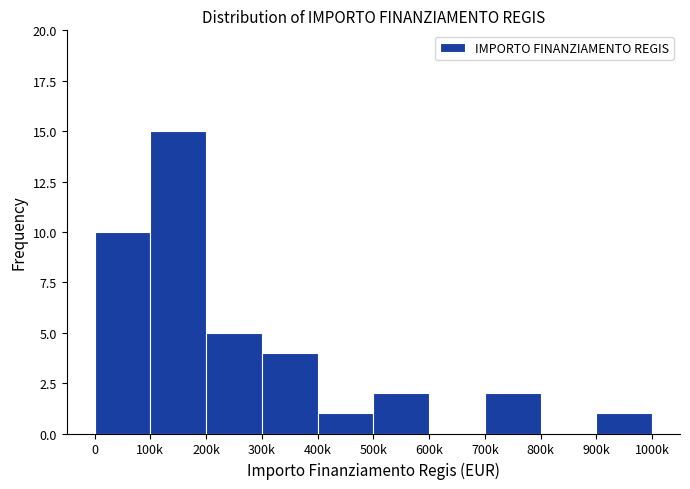

Reading left to right, extract all data points from this chart.

0=10	100k=15	200k=5	300k=4	400k=1	500k=2	600k=0	700k=2	800k=0	900k=1